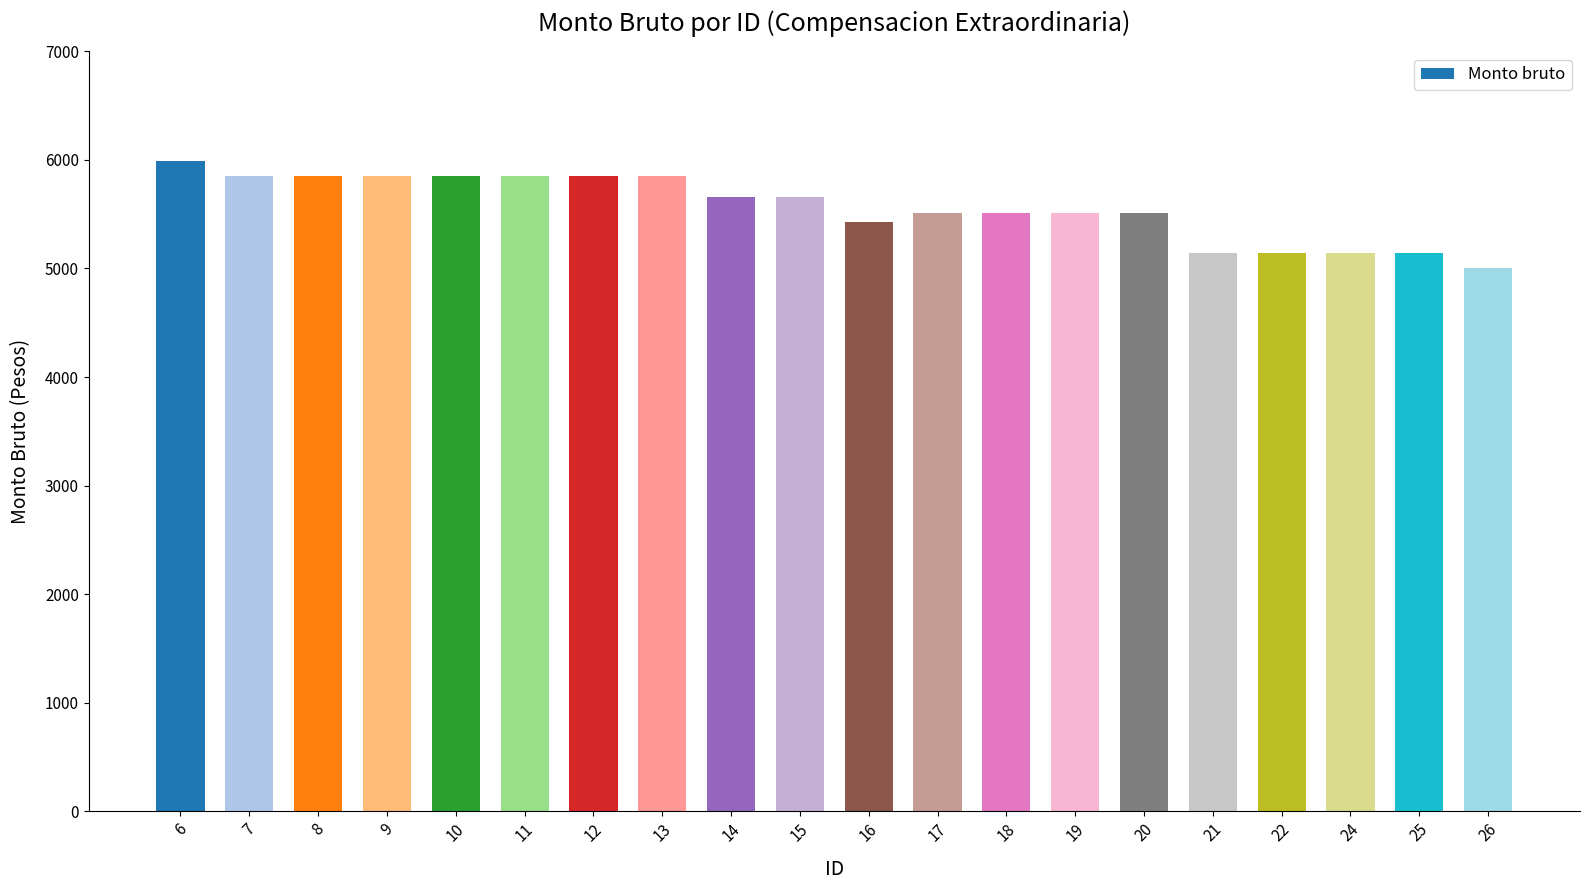

What is the value of the 14th bar from the left?

5510.4